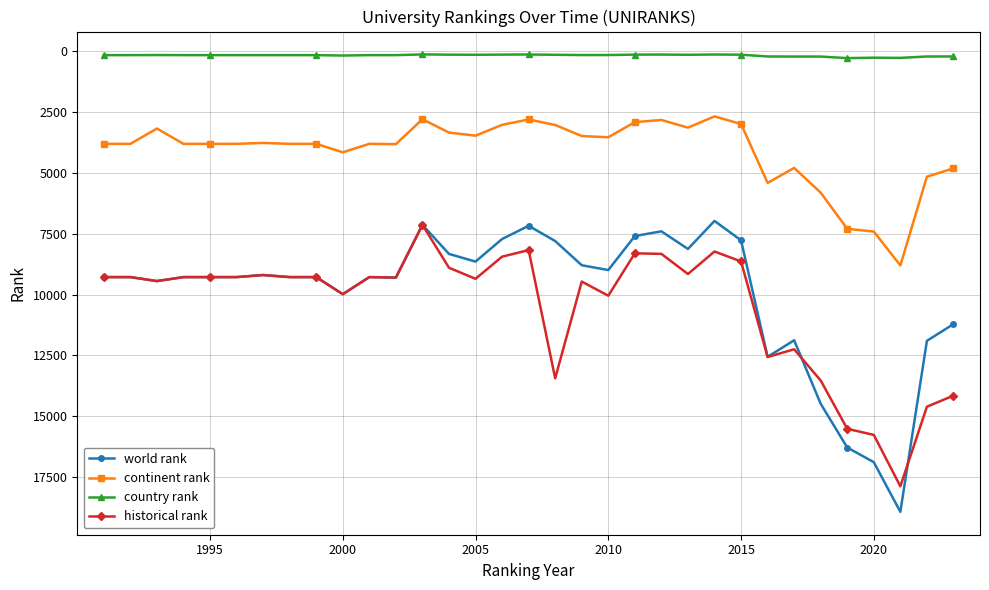

Which series has the widest spread of values?

world rank